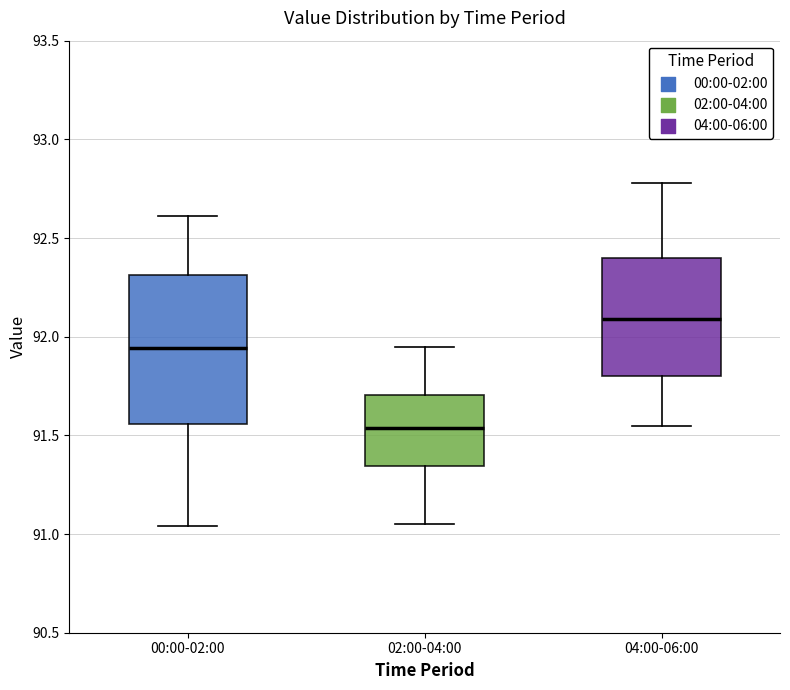

Comparing the boxes themselves (not the whiskers), which one is the tallest?

00:00-02:00